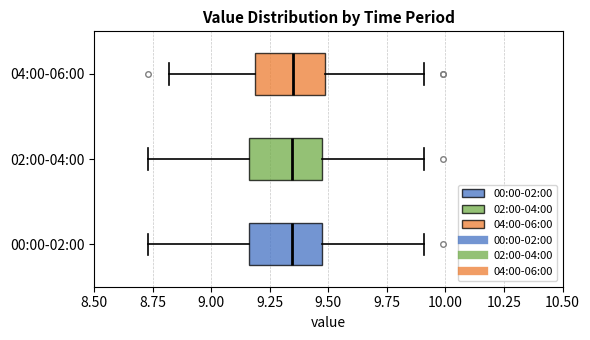

Where does the median line of the box for 00:00-02:00 sit on the x-axis? The values are not printed on the chart, so give them approximately, as read against the axis.

9.35